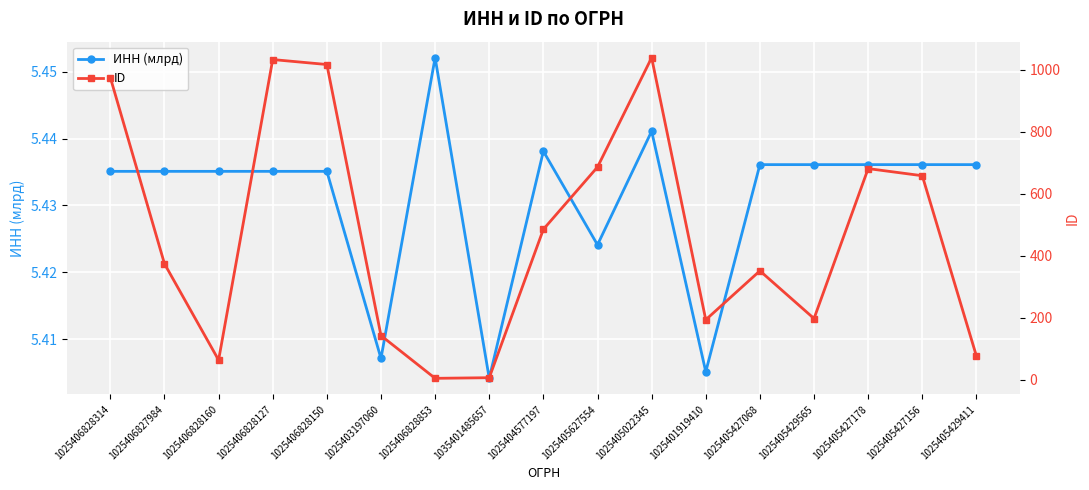

What is the total value across all series at 1025405429565?

202.4